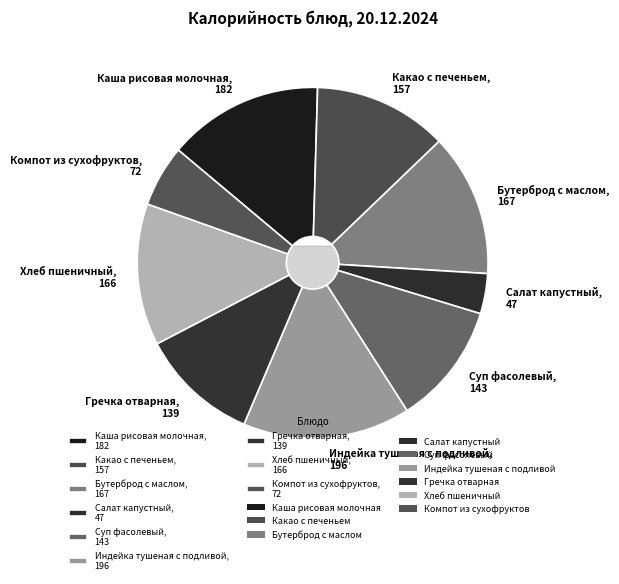

Which slice is the smallest?

Салат капустный